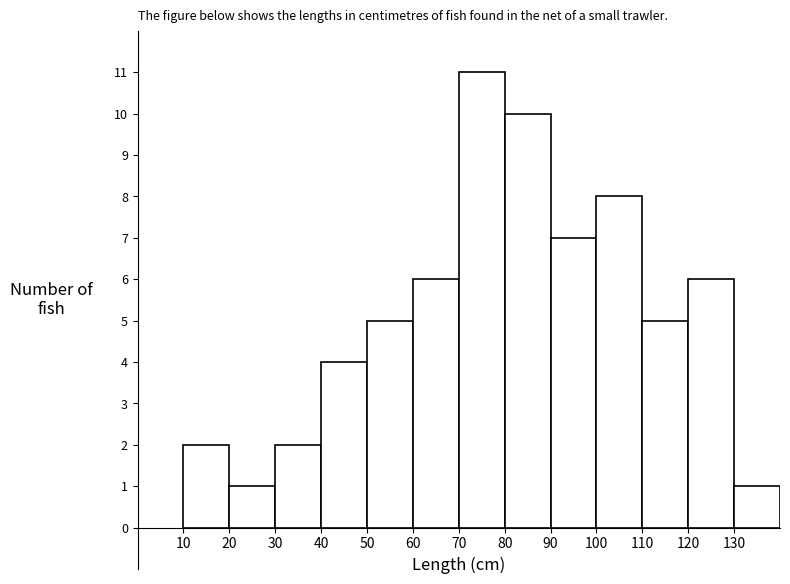

What is the height of the bar covering 10 to 20 on the x-axis? The values are not printed on the chart, so give them approximately, as read against the axis.

2